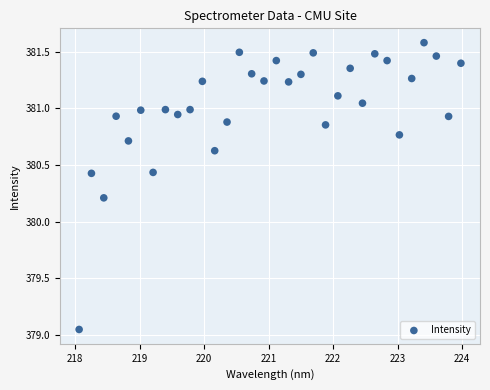

What is the range of Y values (max minus min)?

2.5